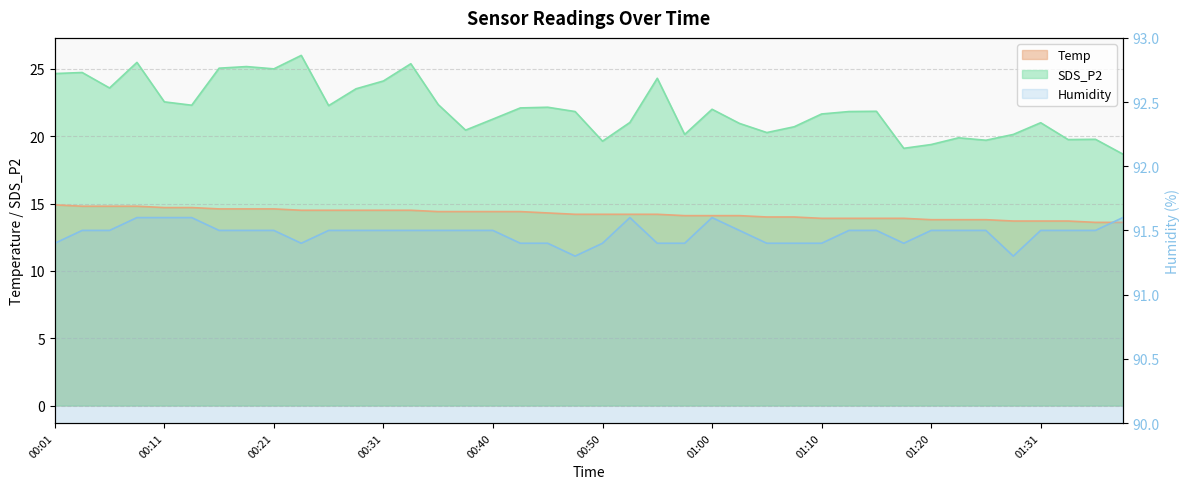

True or false: Humidity and Temp intersect in this chart.

False